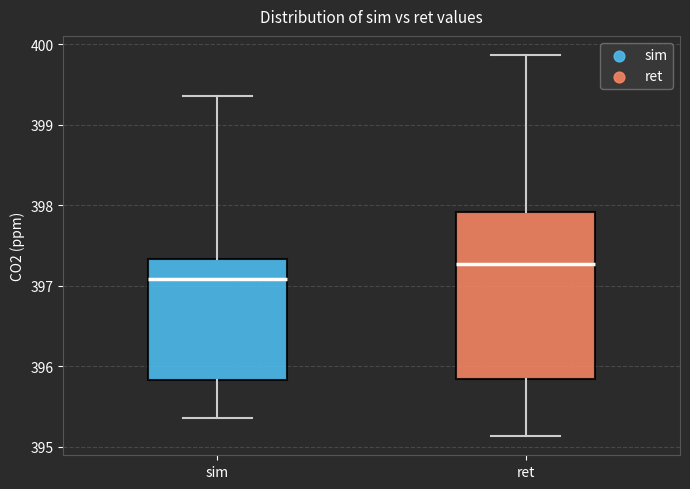

Reading left to right, read every box against the y-axis: the position of its median line, the range the box covers, and the ends of its whiskers. The values are not printed on the chart, so give them approximately, as read against the axis.

sim: median 397.1, box 395.8 to 397.3, whiskers 395.4 to 399.4
ret: median 397.3, box 395.8 to 397.9, whiskers 395.1 to 399.9